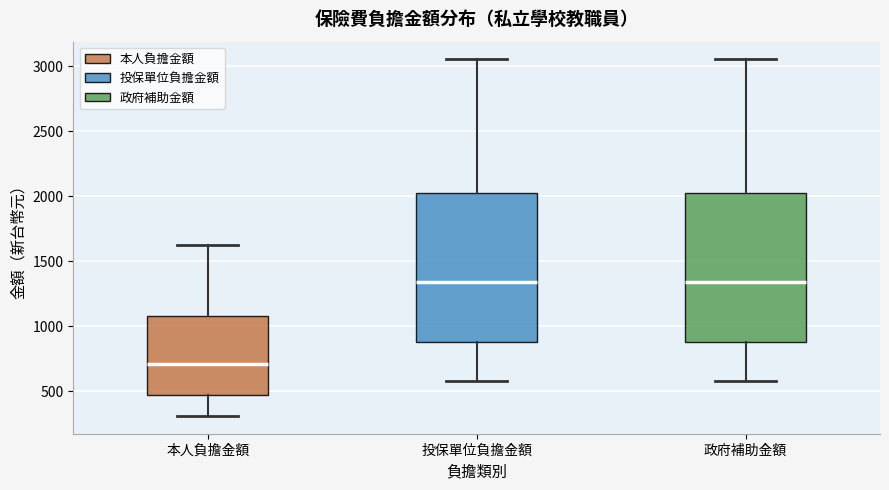

Where is the lower edge of the box for 本人負擔金額 on the y-axis? The values are not printed on the chart, so give them approximately, as read against the axis.

450